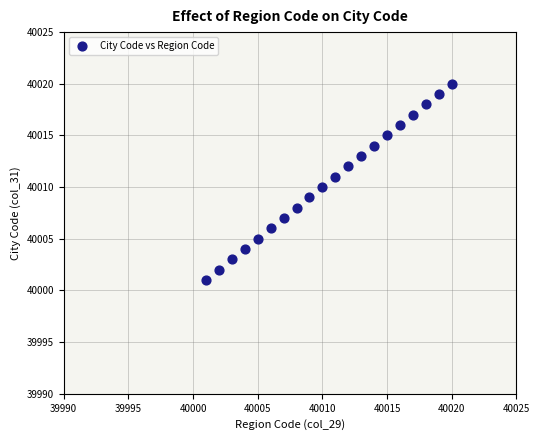

What is the range of X values (max minus min)?

19